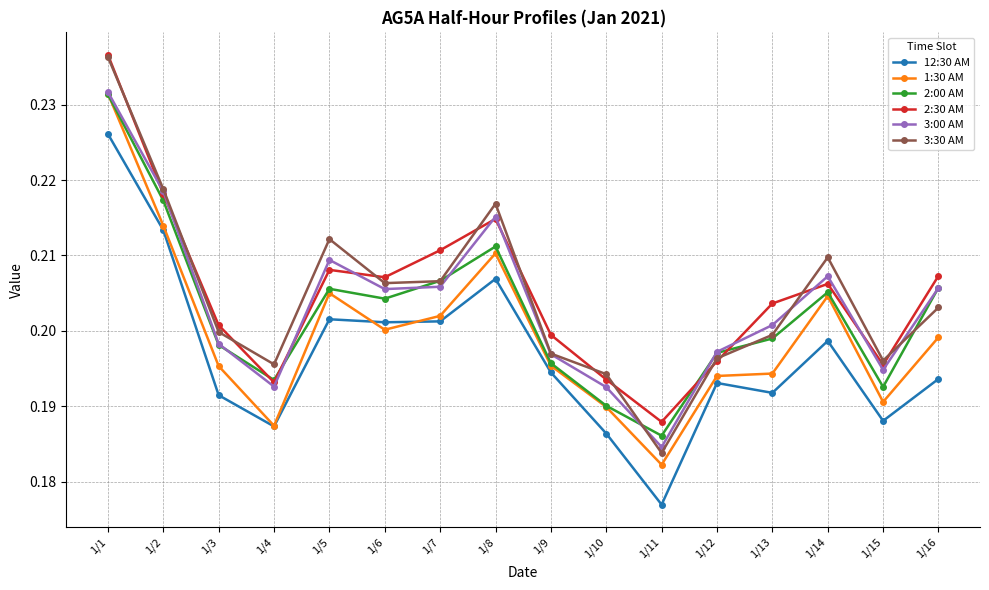

True or false: 3:00 AM and 2:30 AM intersect in this chart.

True